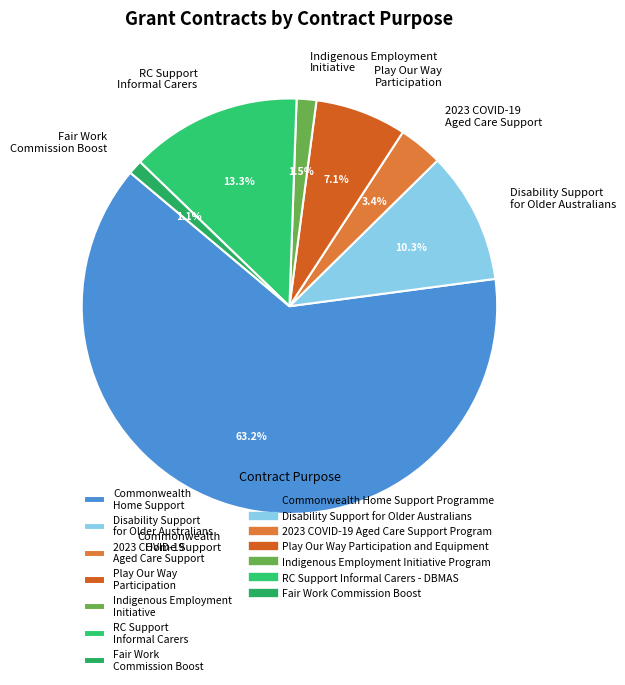

To the nearest percent, what is the difference between the largest and smallest slice percentages?

62%